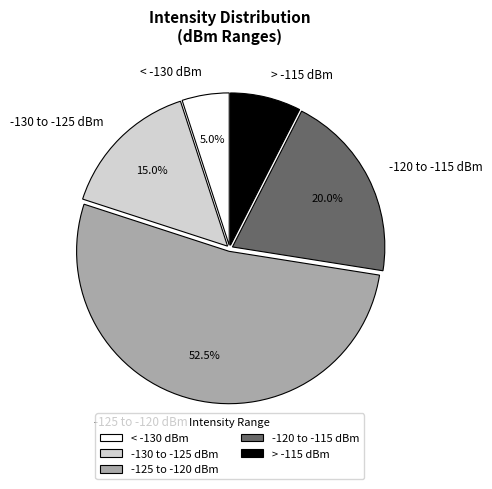

What is the ratio of the value at < -130 dBm to the value at > -115 dBm?

0.7